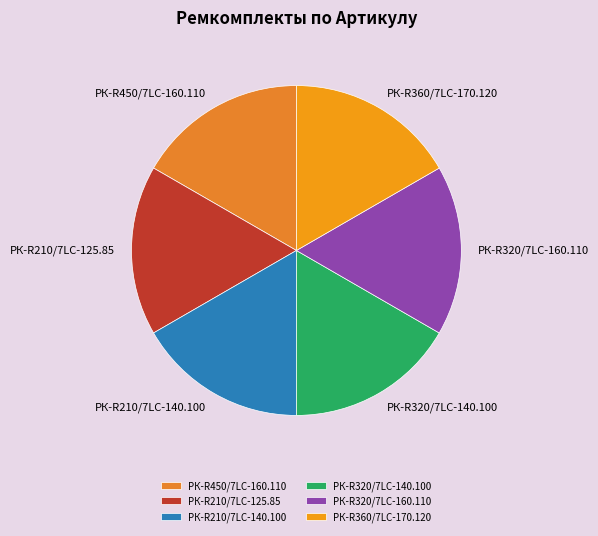

Approximately how many times larger is the value at РК-R320/7LC-140.100 compared to РК-R320/7LC-160.110?

1.0